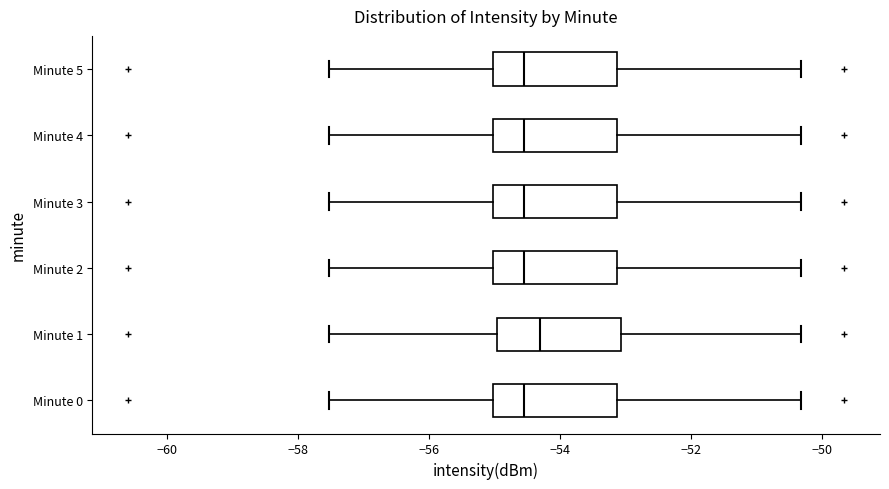

Where does the median line of the box for Minute 2 sit on the x-axis? The values are not printed on the chart, so give them approximately, as read against the axis.

-54.6